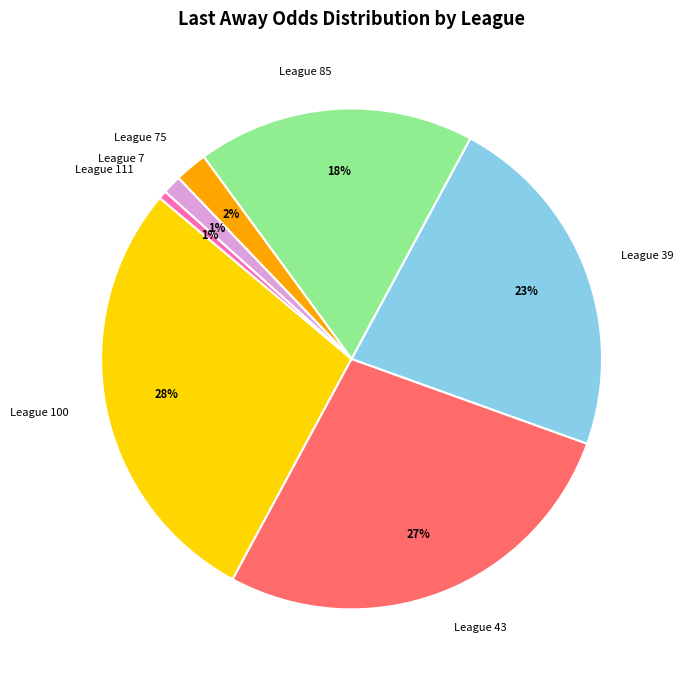

Is there a majority slice in this chart?

No